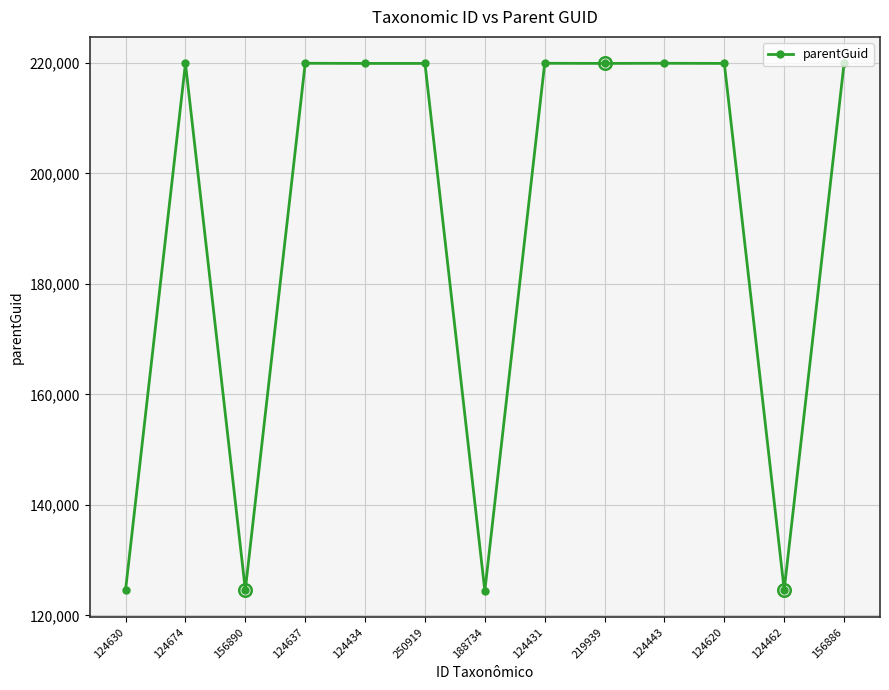

Does the chart display data point markers on the line(s)?

Yes